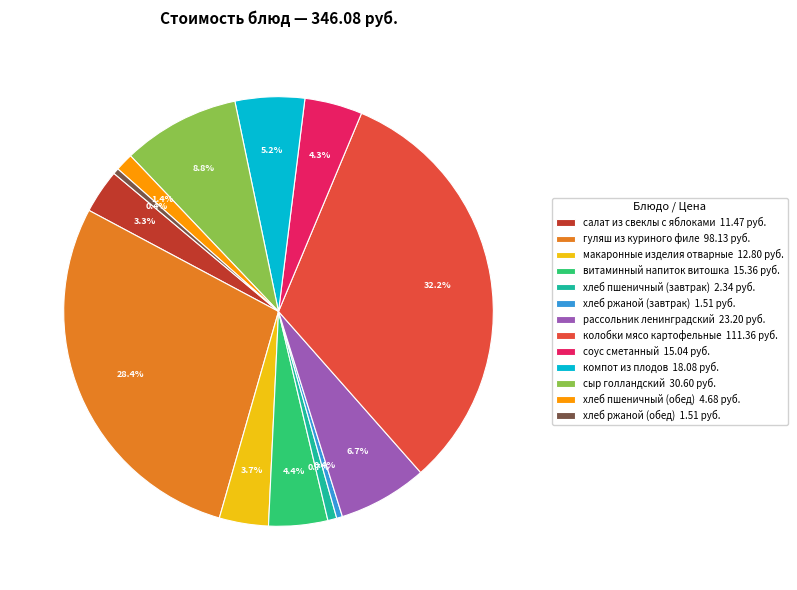

What percentage is the рассольник ленинградский slice, to the nearest percent?

7%